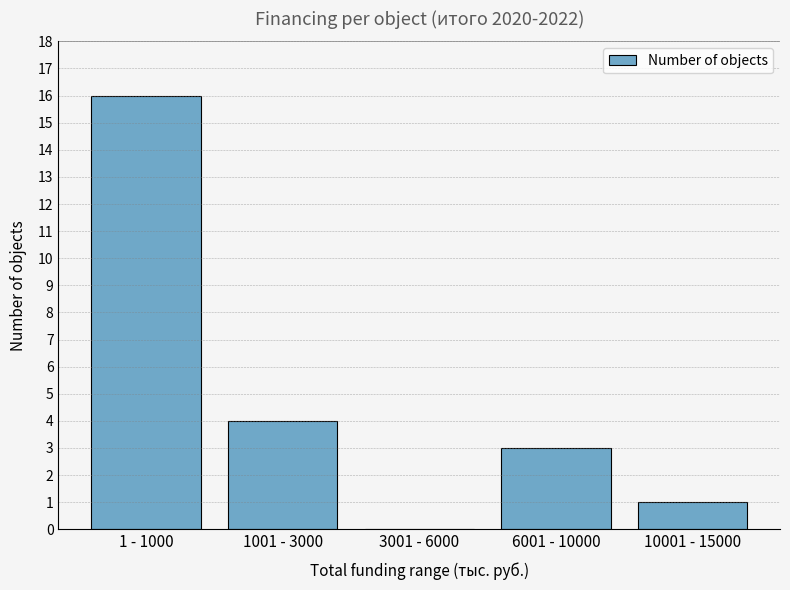

Reading left to right, transcribe all the data shown in this chart.

1 - 1000=16	1001 - 3000=4	3001 - 6000=0	6001 - 10000=3	10001 - 15000=1